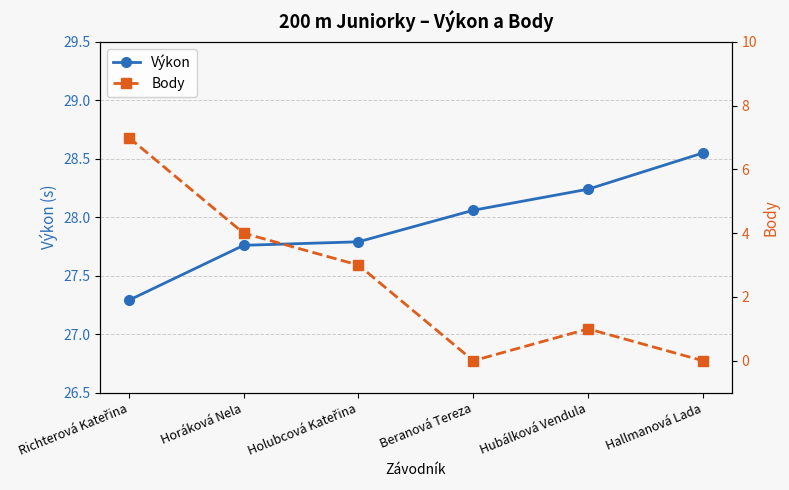

What is the label of the 4th point from the left?

Beranová Tereza